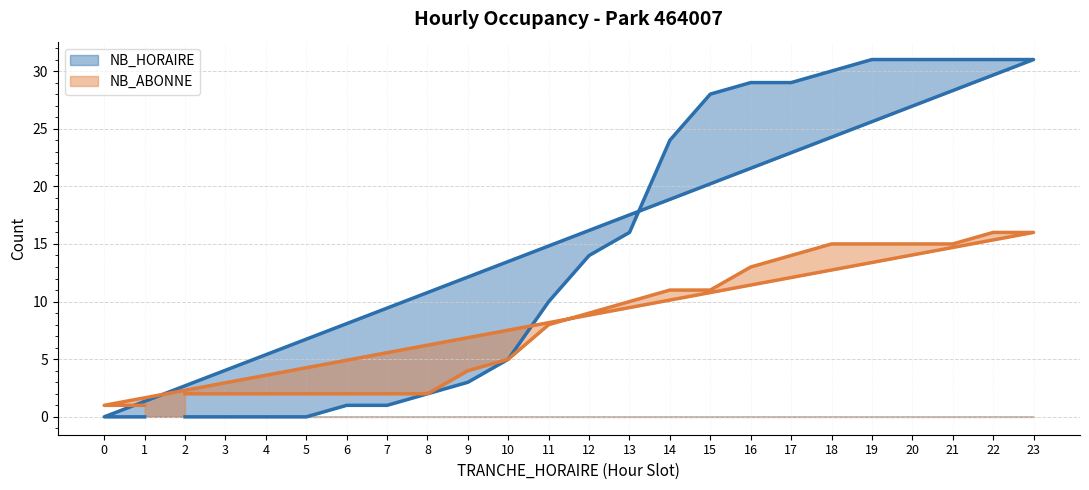

How many lines are shown in the chart?

2